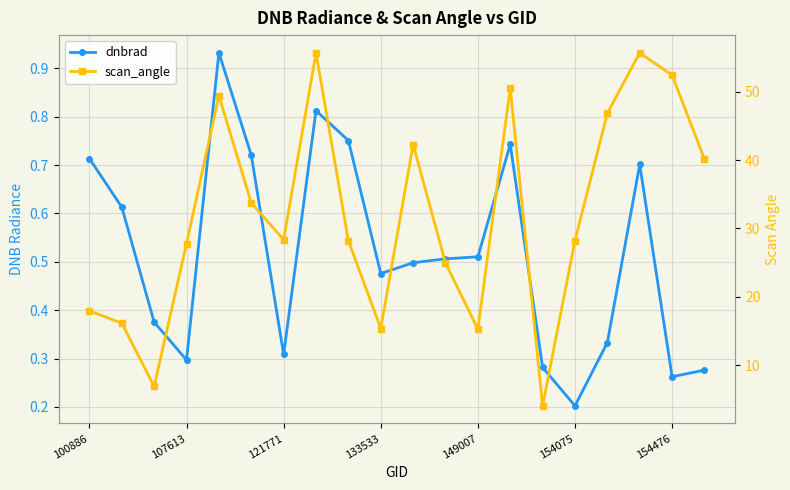

True or false: dnbrad and scan_angle cross at least once.

False